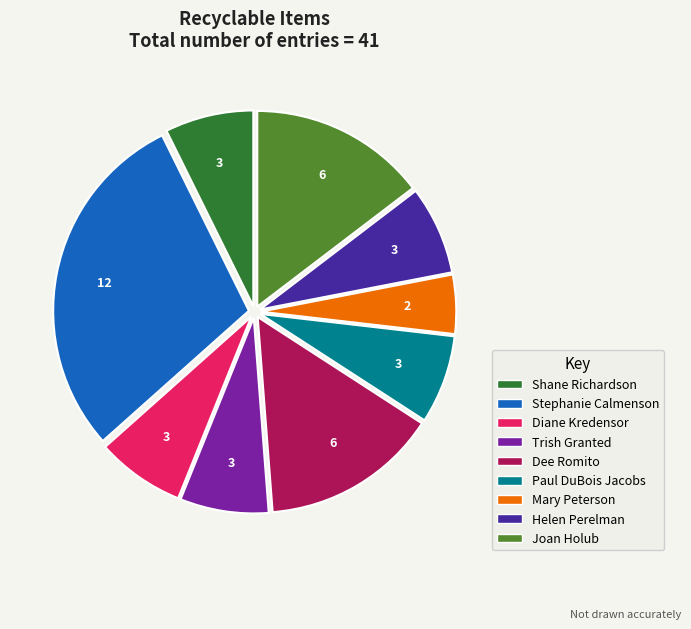

Does any single category account for the majority?

No